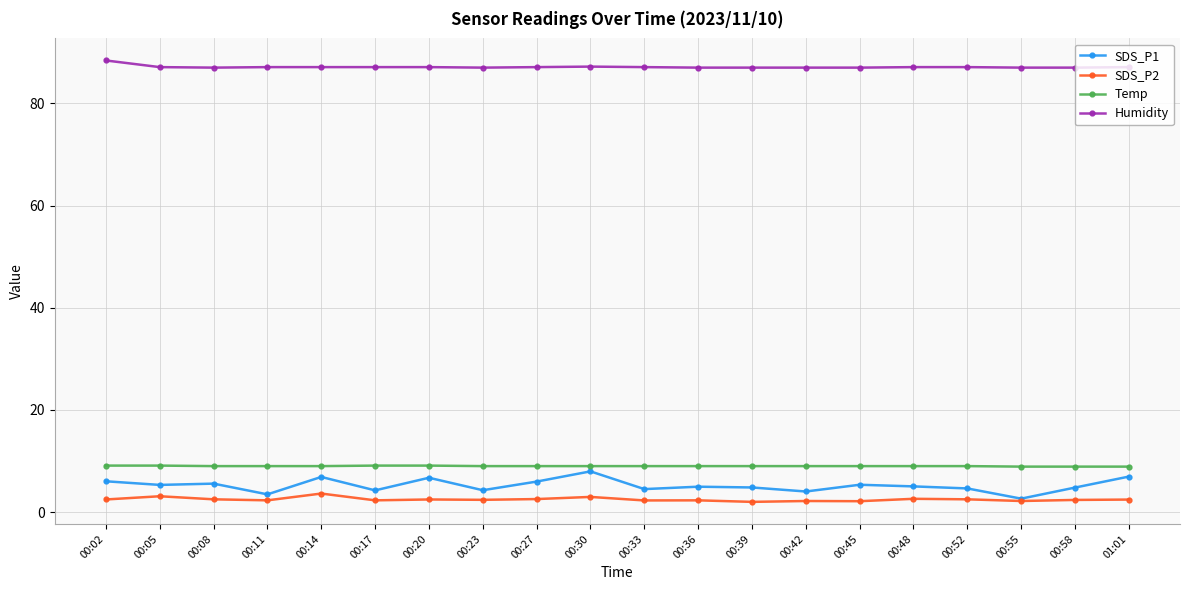

The value of SDS_P2 at 00:39 is 2.0. True or false?

True